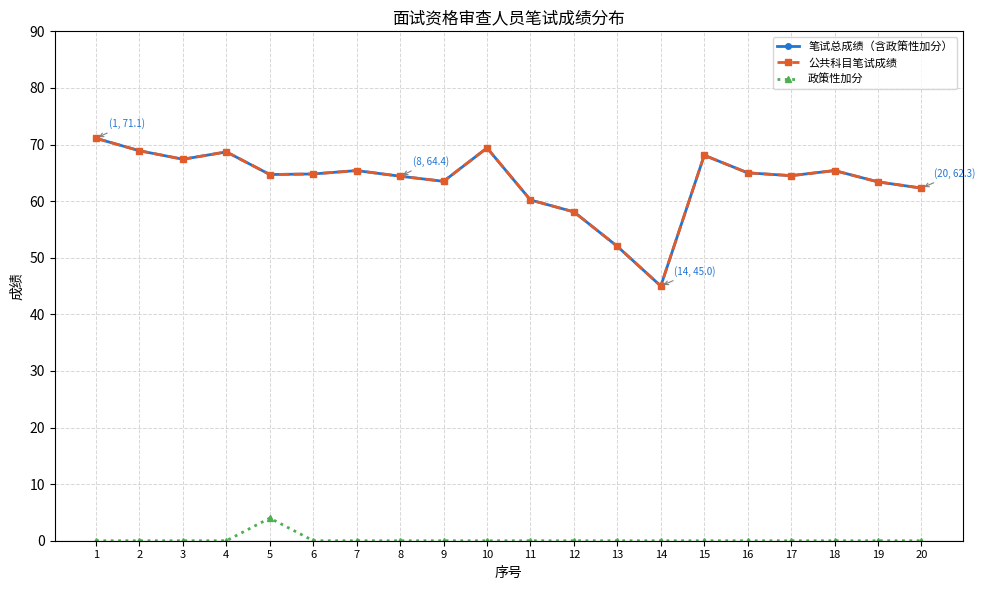

Read the 笔试总成绩（含政策性加分） value at 15.

68.1